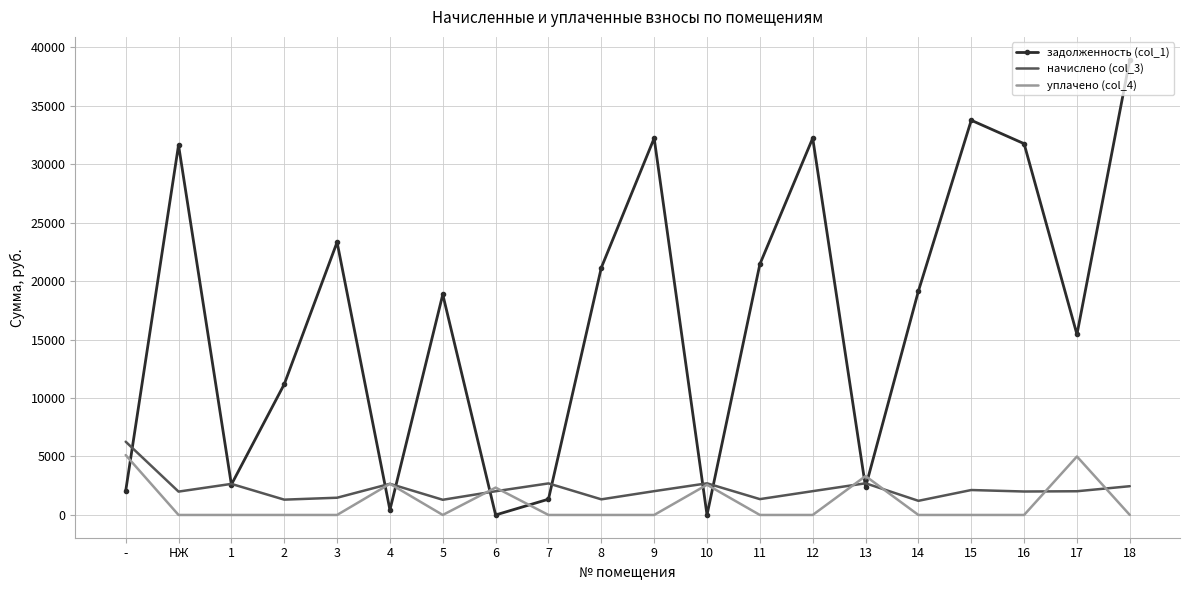

What is the total value across all series at 12?

34251.1